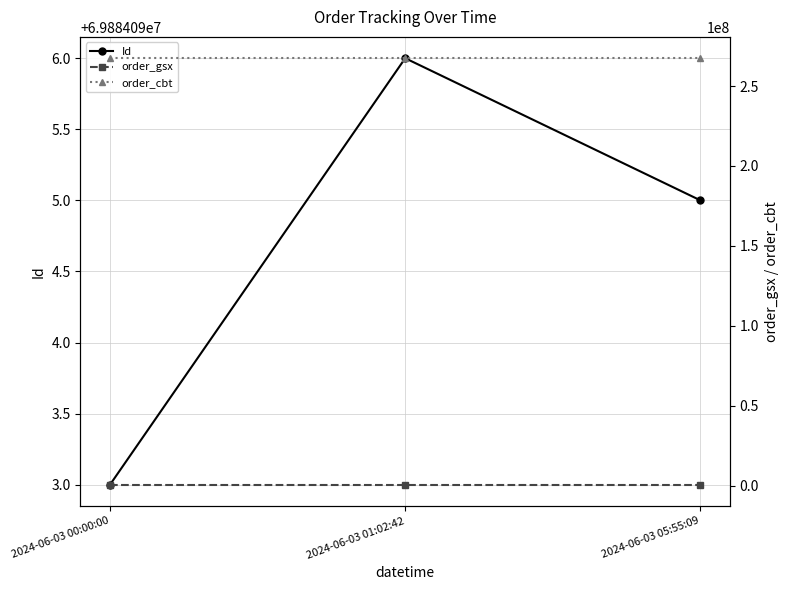

Which series has the largest range (max minus min)?

Id